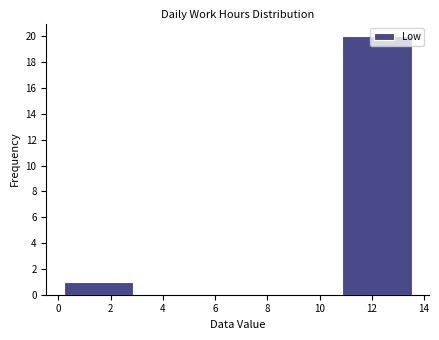

How tall is the bar that spans 0.2 to 2.8 on the x-axis? Neither the bar edges nor the heights are printed on the chart, so give them approximately, as read against the axes.

1